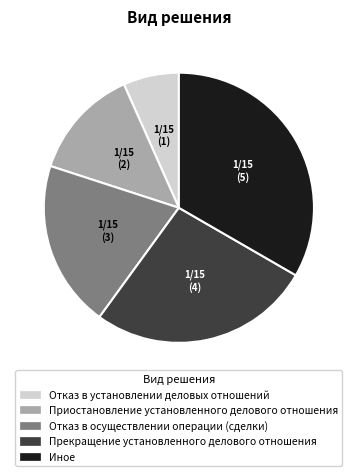

Between Приостановление установленного делового отношения and Отказ в установлении деловых отношений, which is larger?

Приостановление установленного делового отношения